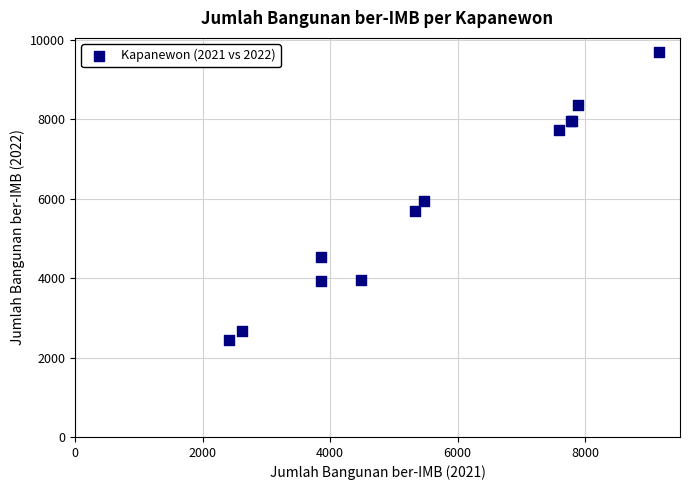

What Y value in the scatter plot is closest to 6064?

5932